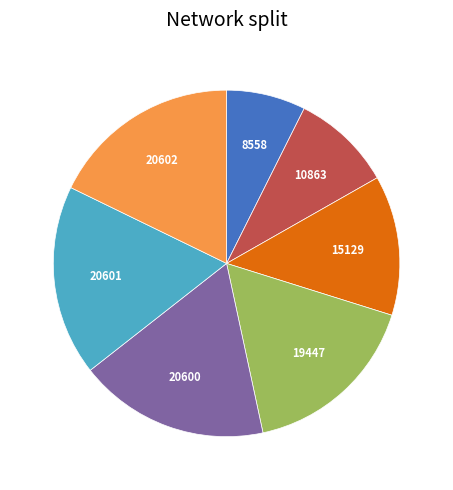

Does any single category account for the majority?

No